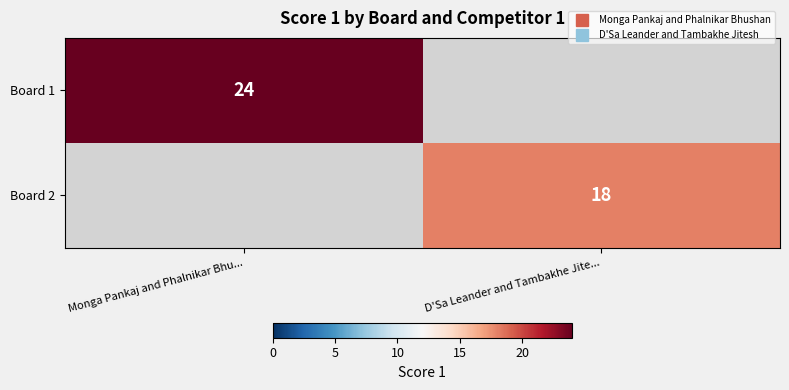

Where is Board 1 nearest to the value 24?

Monga Pankaj and Phalnikar Bhu...